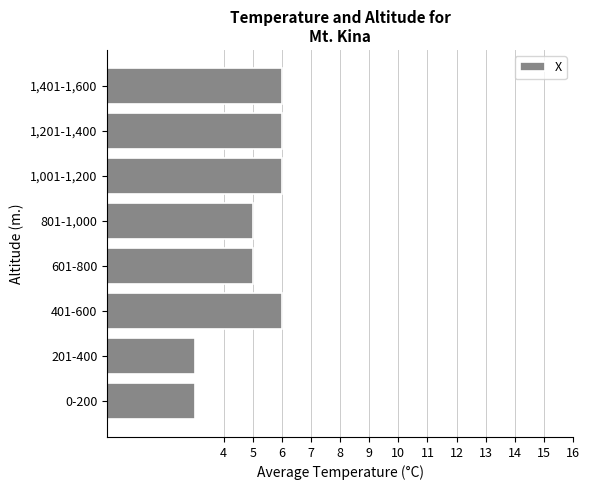

Reading top to bottom, what are all the values shown in this chart?

6	6	6	5	5	6	3	3